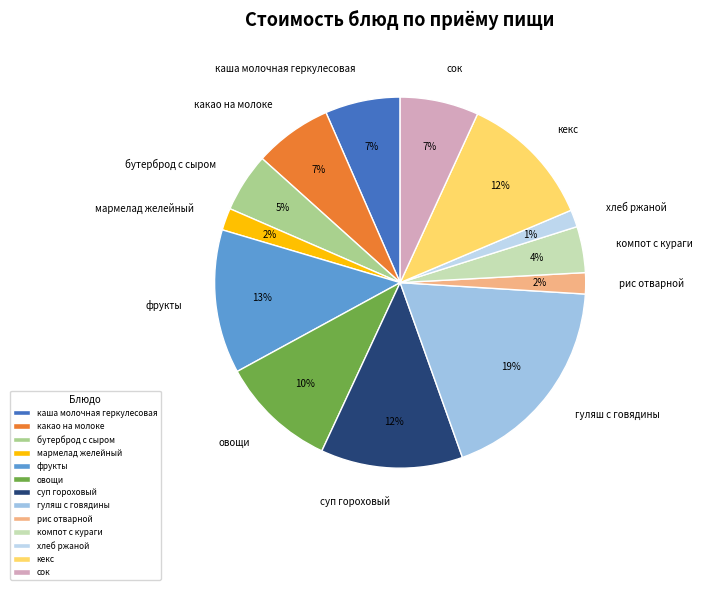

Is there a majority slice in this chart?

No